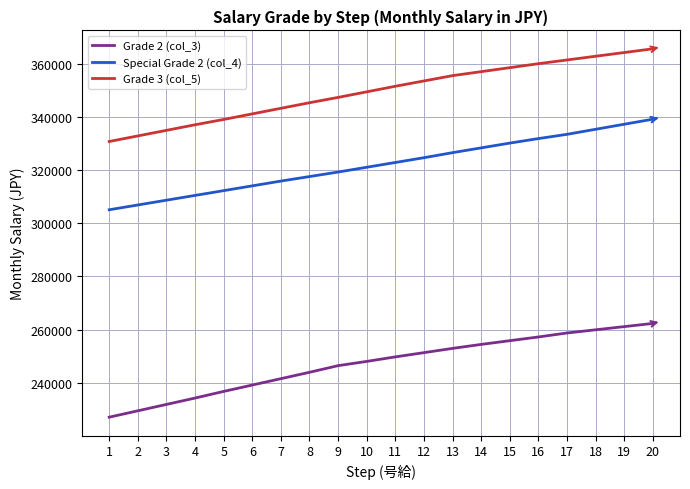

How many lines are shown in the chart?

3